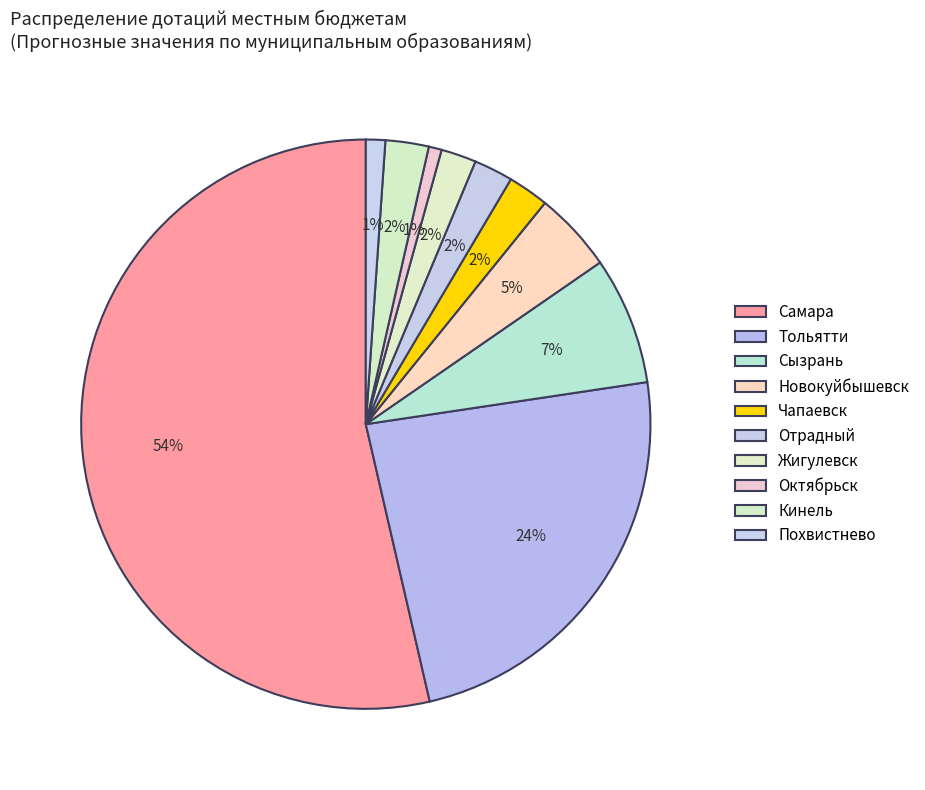

Between Тольятти and Октябрьск, which is larger?

Тольятти